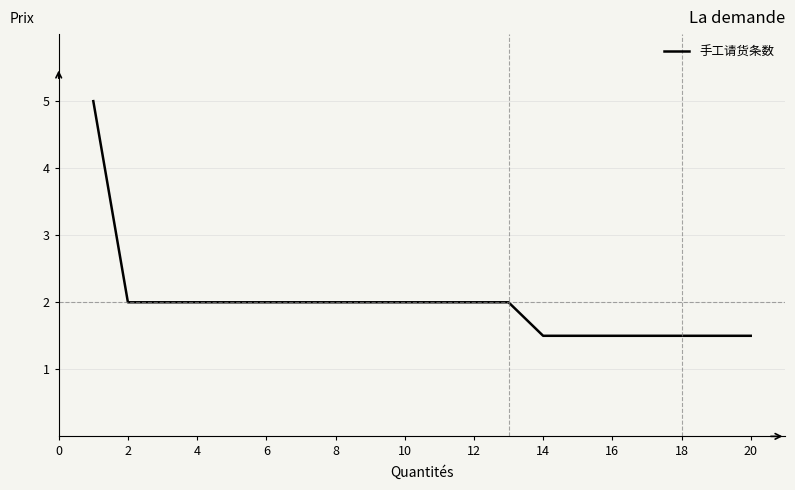

How many lines are shown in the chart?

1